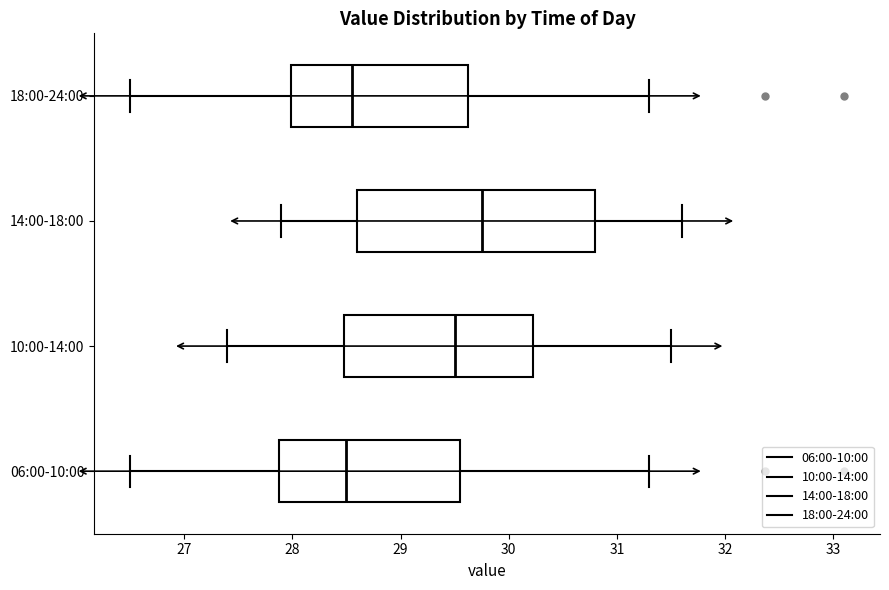

Reading bottom to top, read every box against the x-axis: the position of its median line, the range the box covers, and the ends of its whiskers. The values are not printed on the chart, so give them approximately, as read against the axis.

06:00-10:00: median 28.5, box 27.9 to 29.5, whiskers 26.5 to 31.3
10:00-14:00: median 29.5, box 28.5 to 30.2, whiskers 27.4 to 31.5
14:00-18:00: median 29.8, box 28.6 to 30.8, whiskers 27.9 to 31.6
18:00-24:00: median 28.6, box 28.0 to 29.6, whiskers 26.5 to 31.3